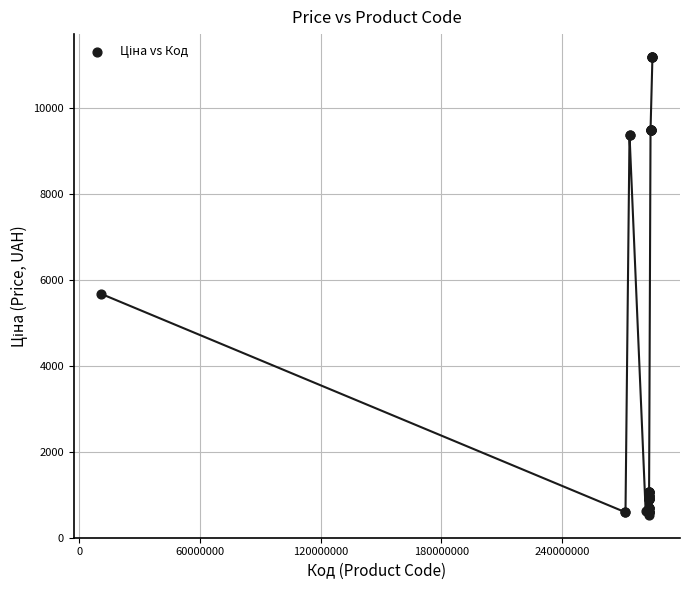

What Y value in the scatter plot is closest to 5859?

5673.8